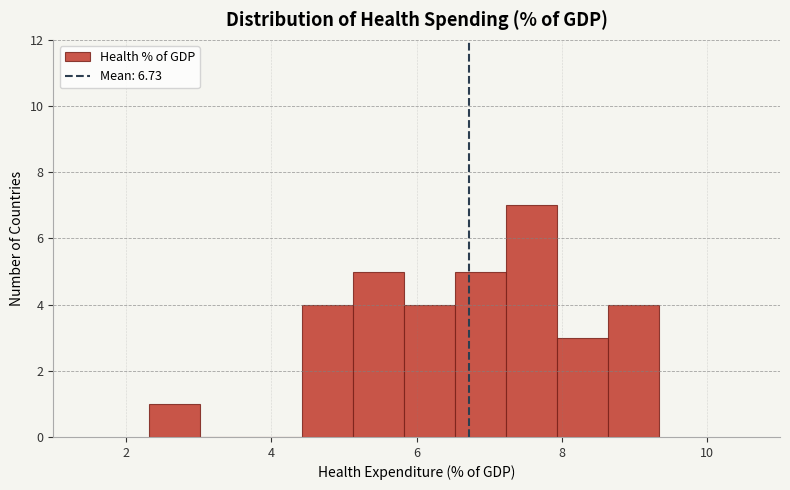

Around what value on the x-axis is the tallest bar? Give the approximate position of its centre, as read against the axis.

7.6